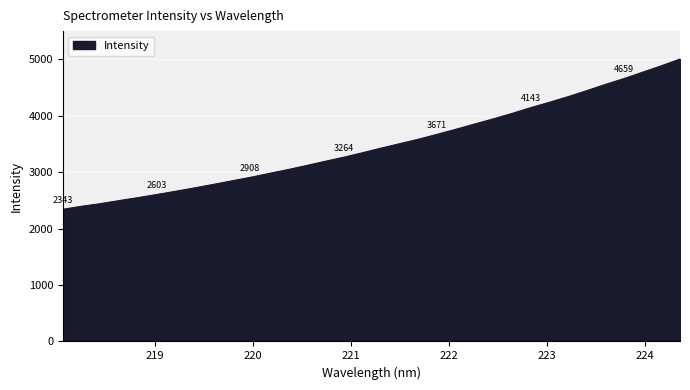

What is the difference between the maximum and minimum values?

2662.8